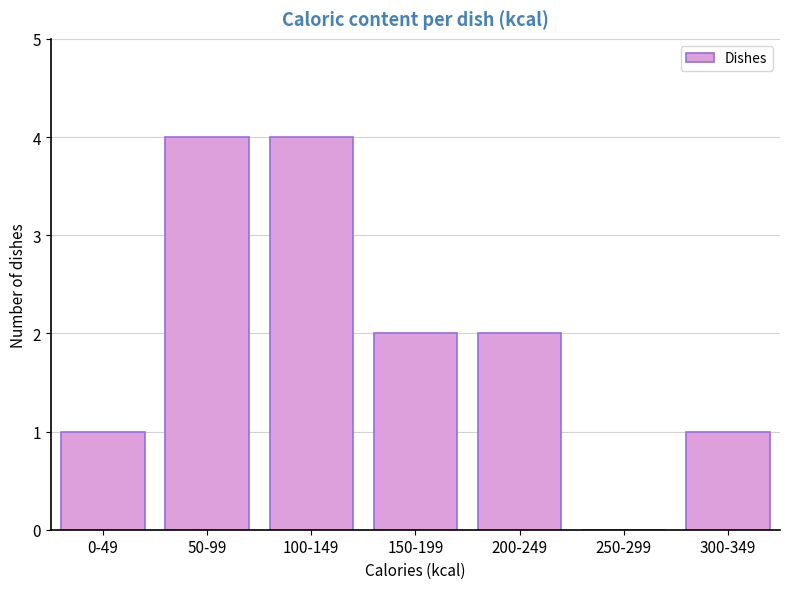

Reading left to right, what are all the values shown in this chart?

0-49=1	50-99=4	100-149=4	150-199=2	200-249=2	250-299=0	300-349=1